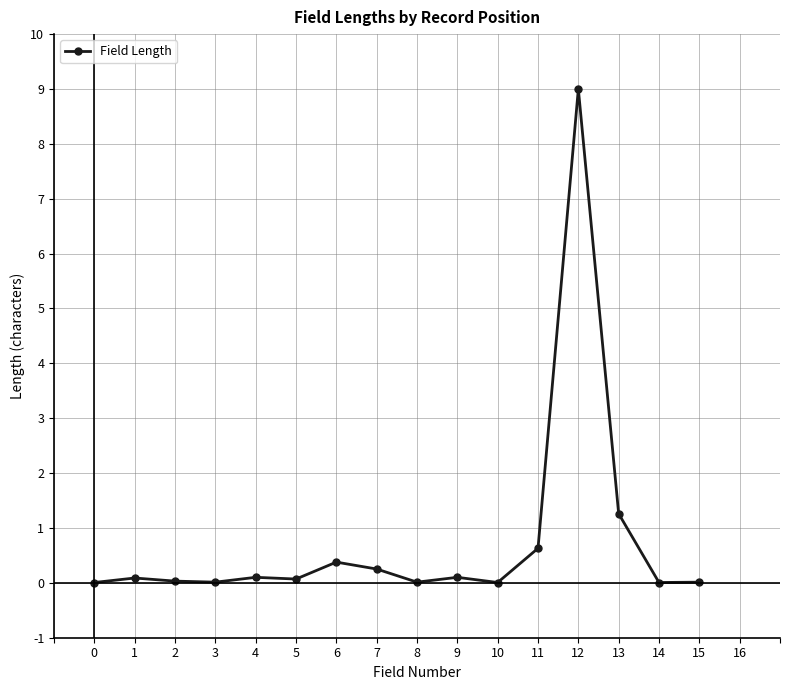

Does the chart have visible grid lines?

Yes